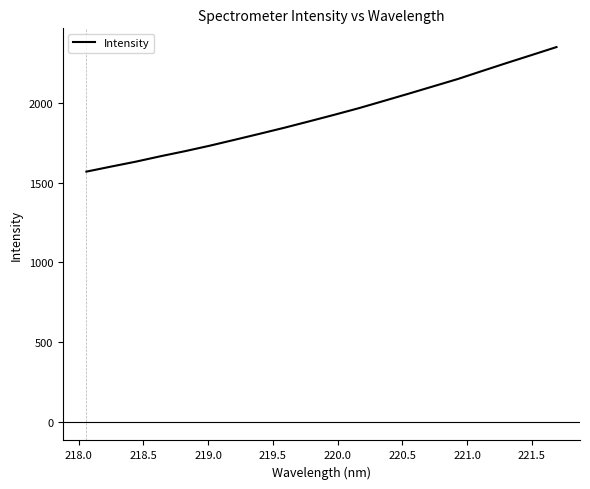

What is the difference between the maximum and minimum values?

781.1